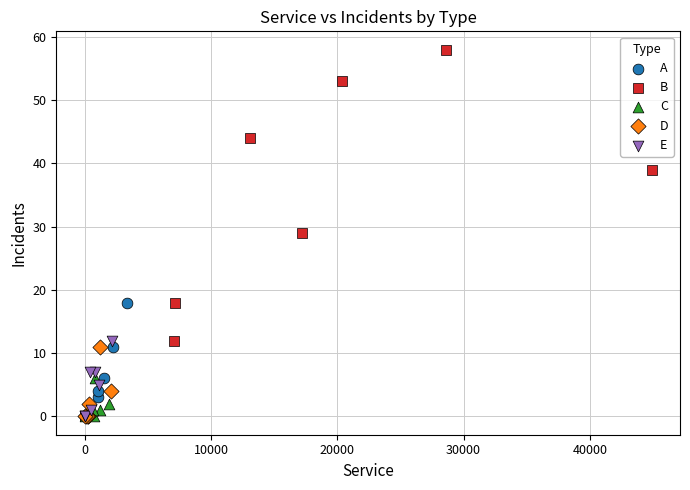

Which series has the largest Y range (max minus min)?

B